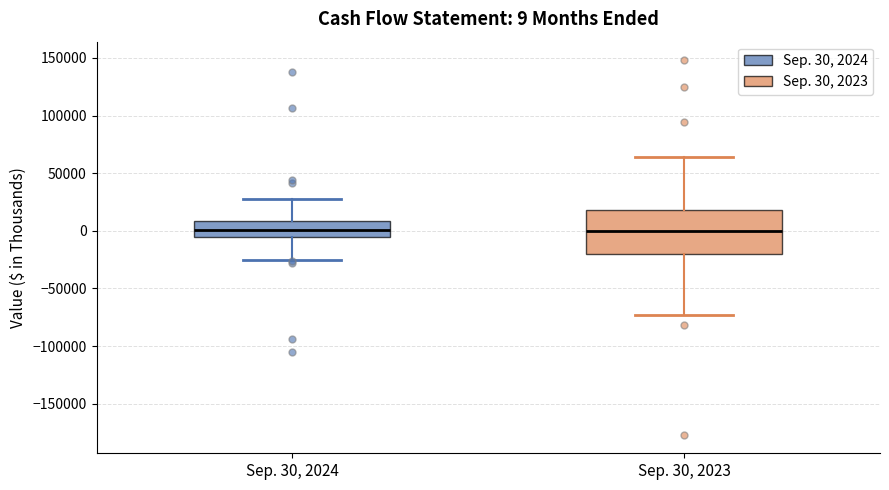

Which box is the tallest, from its lower edge to its upper edge?

Sep. 30, 2023